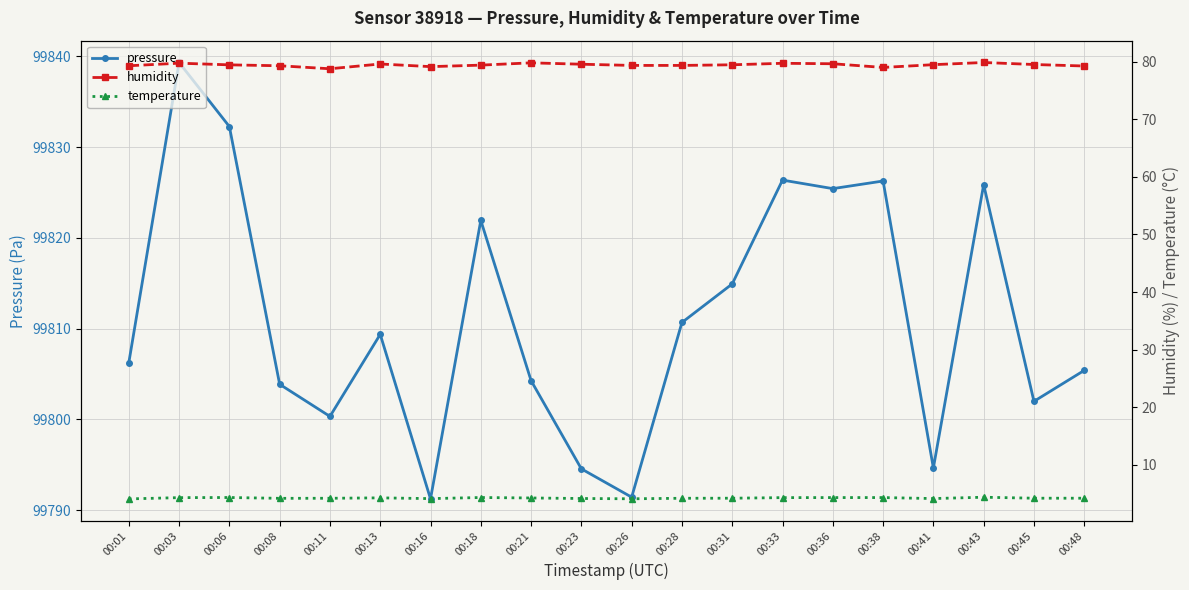

What is the sum of all humidity values?

1588.7